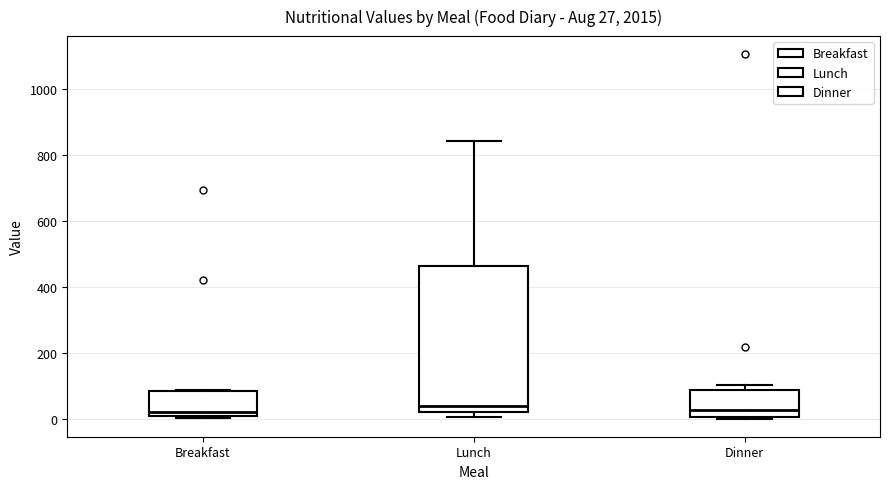

Which box is the tallest, from its lower edge to its upper edge?

Lunch